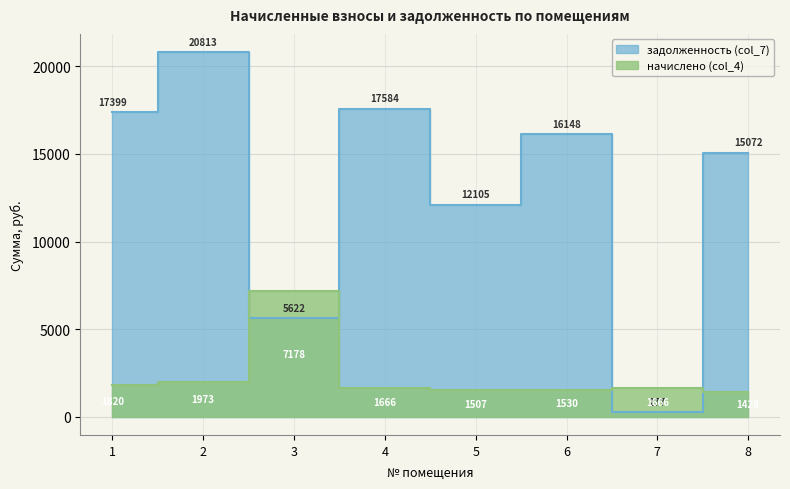

Rank the series by their maximum value, from lowest to highest.

начислено (col_4), задолженность (col_7)